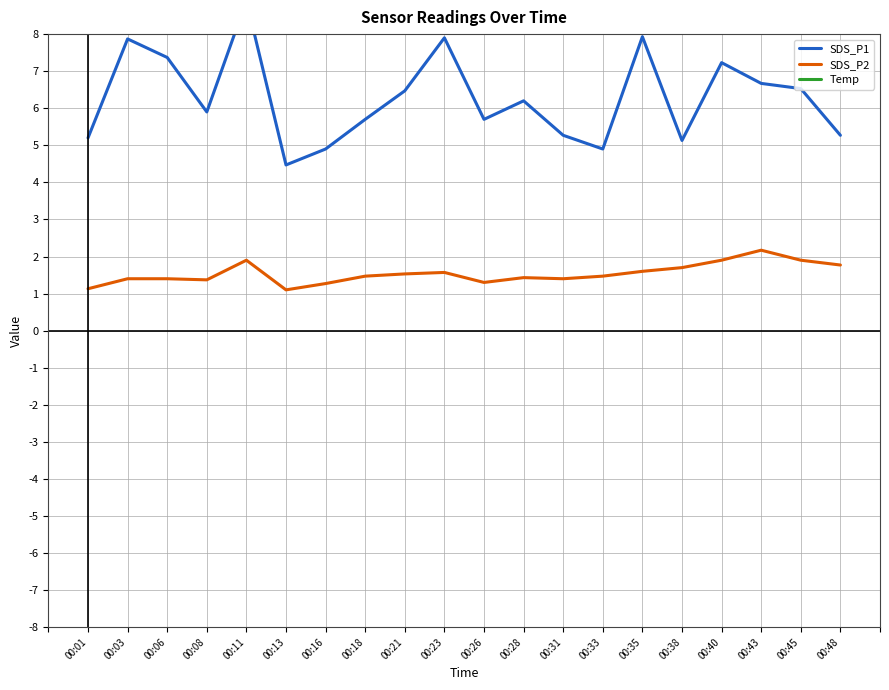

Reading left to right, transcribe all the data shown in this chart.

SDS_P1: 00:01=5.2	00:03=7.9	00:06=7.4	00:08=5.9	00:11=8.9	00:13=4.5	00:16=4.9	00:18=5.7	00:21=6.5	00:23=7.9	00:26=5.7	00:28=6.2	00:31=5.3	00:33=4.9	00:35=7.9	00:38=5.1	00:40=7.2	00:43=6.7	00:45=6.5	00:48=5.3
SDS_P2: 00:01=1.1	00:03=1.4	00:06=1.4	00:08=1.4	00:11=1.9	00:13=1.1	00:16=1.3	00:18=1.5	00:21=1.5	00:23=1.6	00:26=1.3	00:28=1.4	00:31=1.4	00:33=1.5	00:35=1.6	00:38=1.7	00:40=1.9	00:43=2.2	00:45=1.9	00:48=1.8
Temp: 00:01=9.8	00:03=9.8	00:06=9.9	00:08=9.8	00:11=9.8	00:13=9.8	00:16=9.8	00:18=9.8	00:21=9.8	00:23=9.8	00:26=9.8	00:28=9.8	00:31=9.7	00:33=9.7	00:35=9.8	00:38=9.7	00:40=9.7	00:43=9.8	00:45=9.8	00:48=9.8